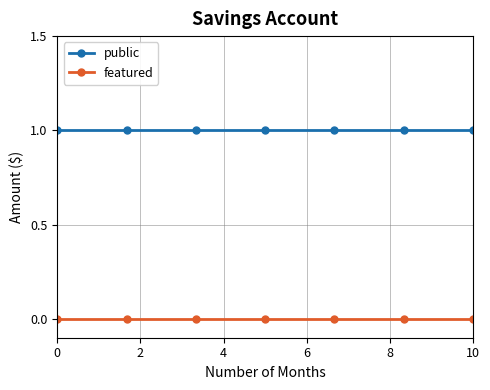

How many lines are shown in the chart?

2